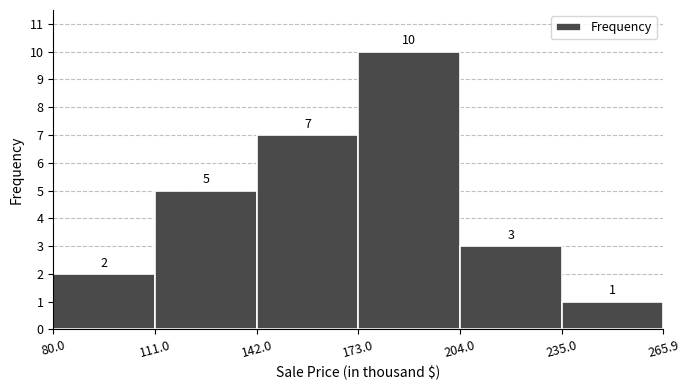

Reading left to right, list every bar in this chart as the range it spans on the x-axis followed by its height.

80.0 to 111.0: 2
111.0 to 142.0: 5
142.0 to 173.0: 7
173.0 to 204.0: 10
204.0 to 235.0: 3
235.0 to 265.9: 1